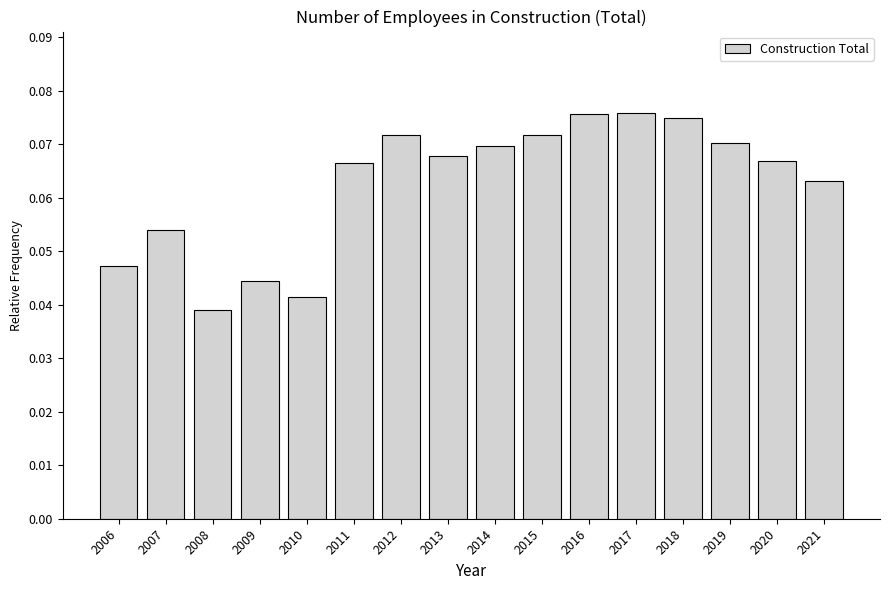

What is the sum of all values?

1.0